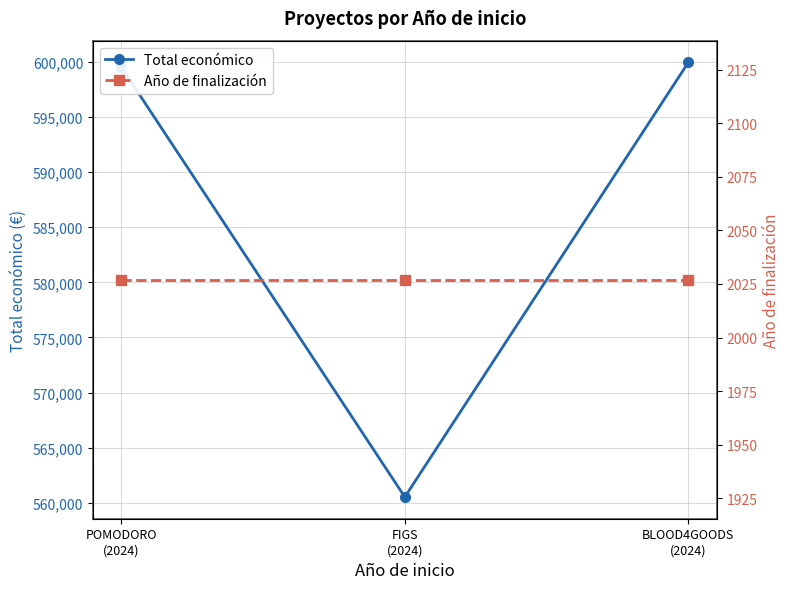

Is this an area chart (filled region under the line)?

No